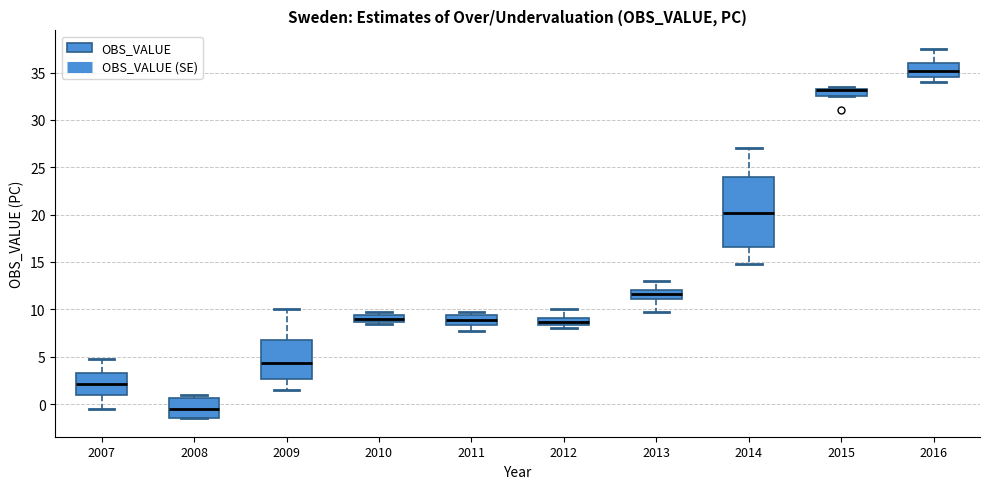

Where does the median line of the box at x = 2015 sit on the y-axis? The values are not printed on the chart, so give them approximately, as read against the axis.

33.0